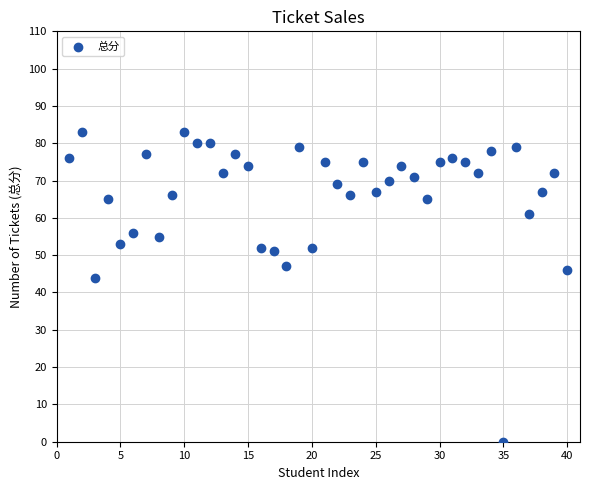

What is the range of Y values (max minus min)?

83